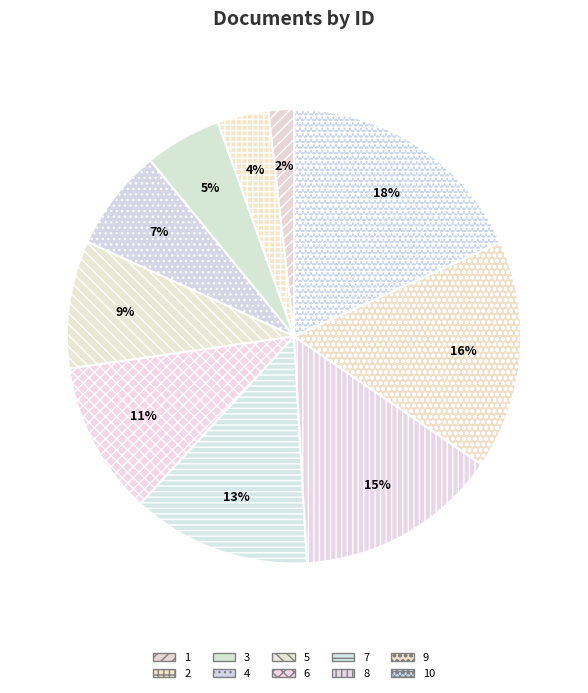

Count the number of slices in the pie.

10